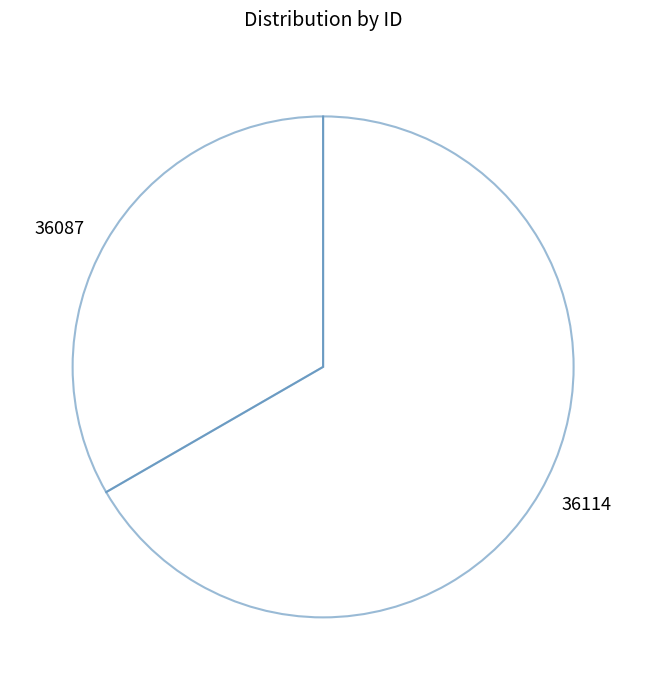

Is the sum of 36087 and 36114 greater than half?

Yes